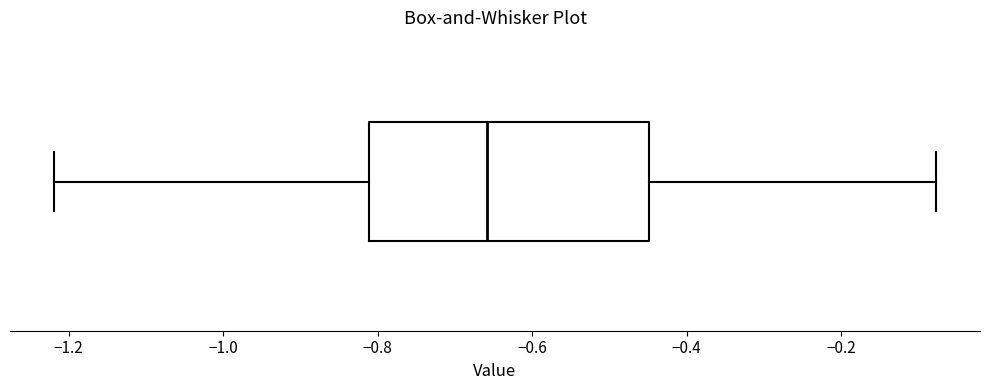

Where is the left edge of the box on the x-axis? The values are not printed on the chart, so give them approximately, as read against the axis.

-0.82